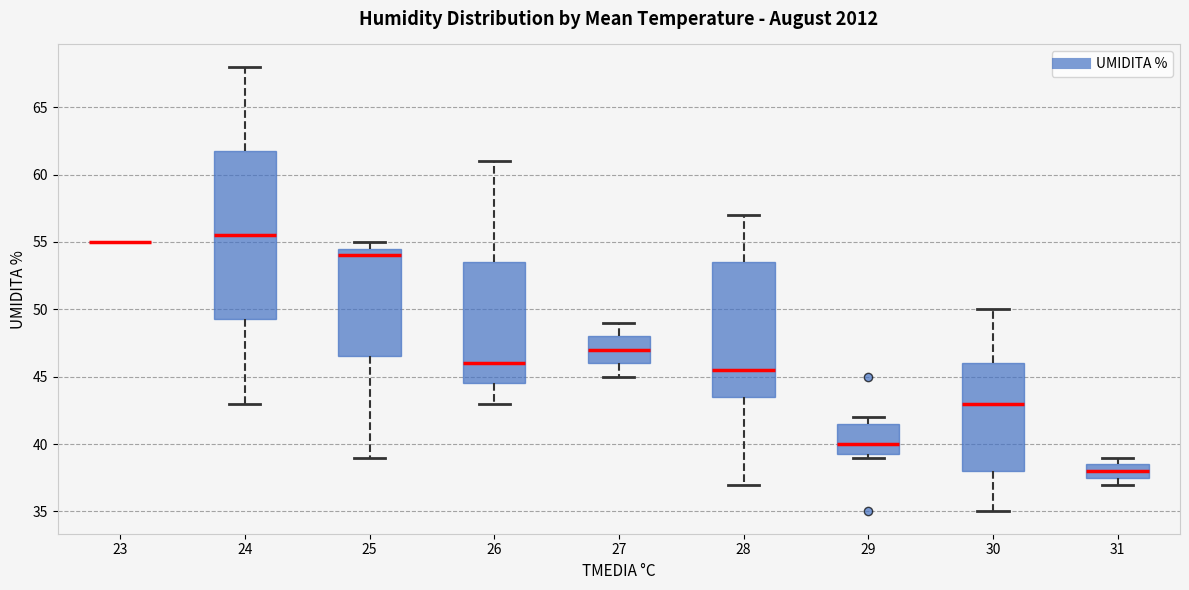

Which box is the tallest, from its lower edge to its upper edge?

24